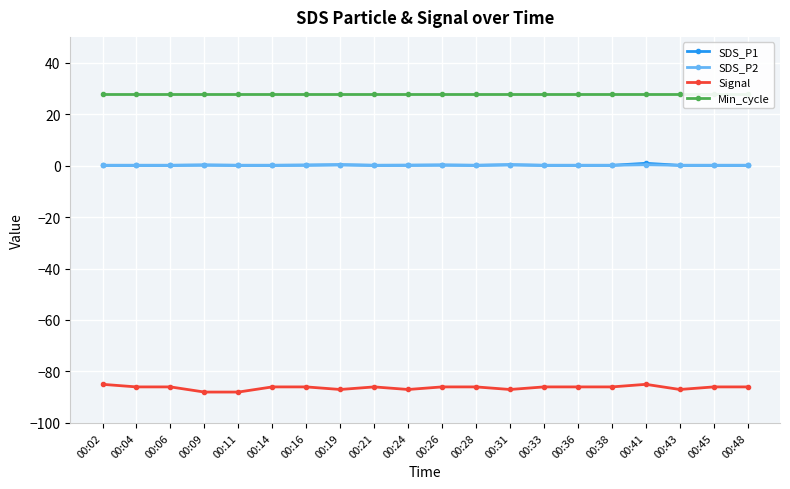

How many categories are shown in the chart?

20